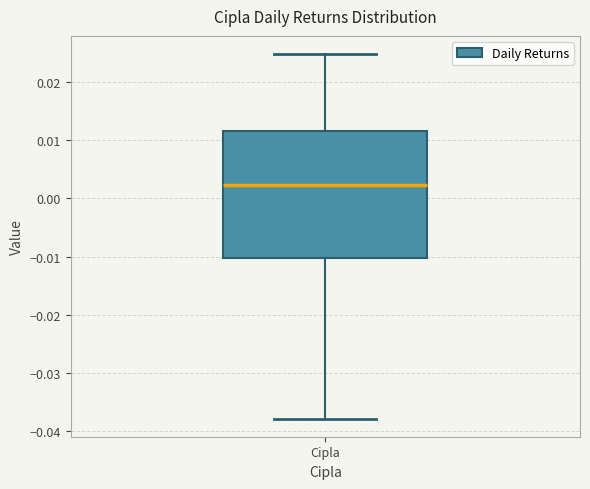

Transcribe this box plot: give where the median line is, the range the box spans, and where the two whiskers end, as read against the y-axis. The values are not printed on the chart, so give them approximately, as read against the axis.

median 0.002, box -0.010 to 0.012, whiskers -0.038 to 0.025